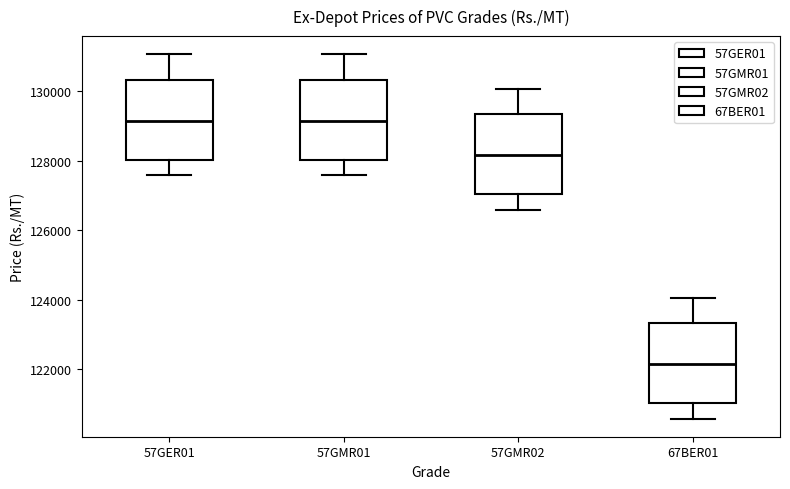

Reading left to right, transcribe this box plot: for each box, give where its median line is, the range the box spans, and where its two whiskers end, as read against the y-axis. The values are not printed on the chart, so give them approximately, as read against the axis.

57GER01: median 129200, box 128000 to 130400, whiskers 127600 to 131000
57GMR01: median 129200, box 128000 to 130400, whiskers 127600 to 131000
57GMR02: median 128200, box 127000 to 129400, whiskers 126600 to 130000
67BER01: median 122200, box 121000 to 123400, whiskers 120600 to 124000